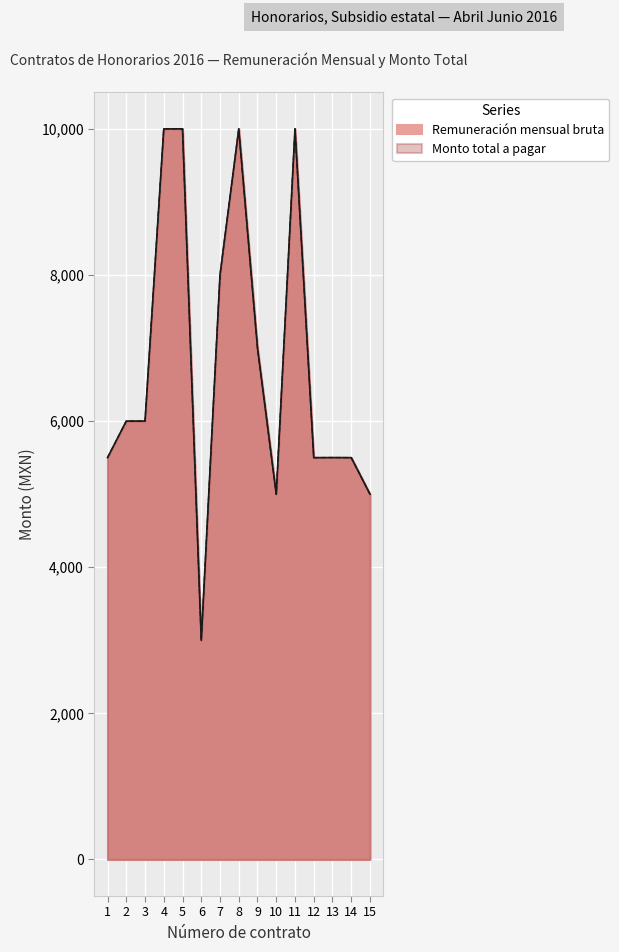

What are all the series names shown in the legend?

Remuneración mensual bruta, Monto total a pagar